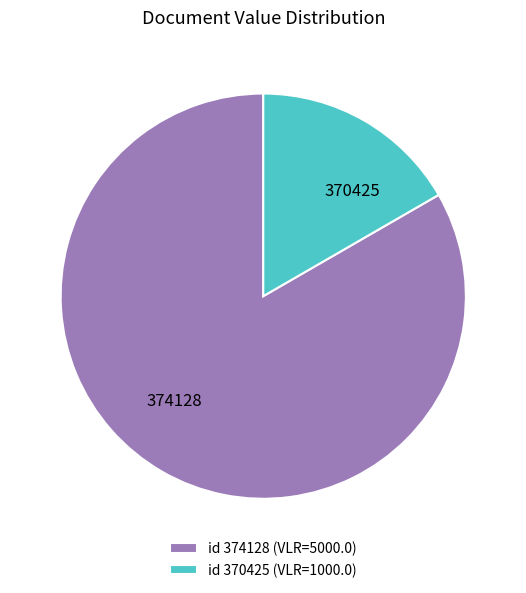

Is there a majority slice in this chart?

Yes